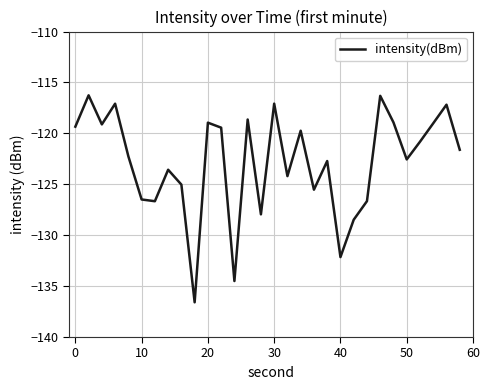

What is the average value?

-122.8